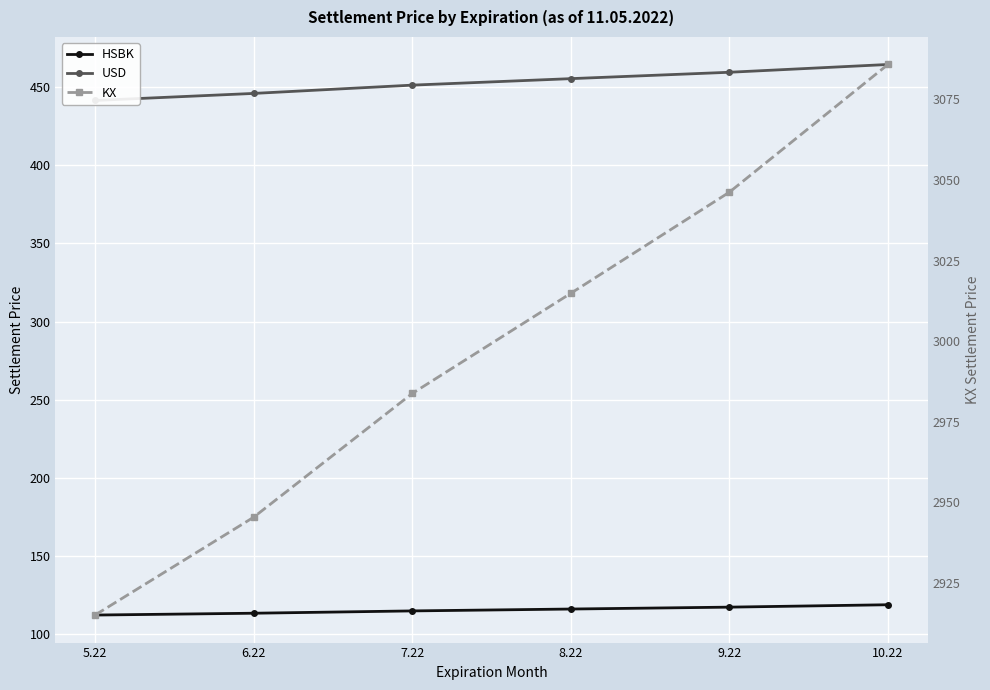

What is the total value across all series at 7.22?

3549.8